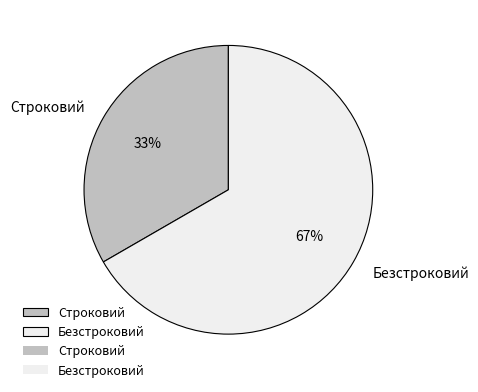

Does any single category account for the majority?

Yes